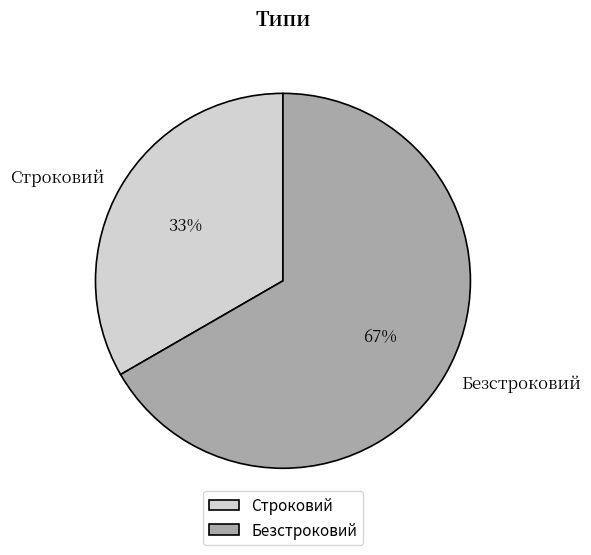

Which category has the smallest portion of the pie?

Строковий